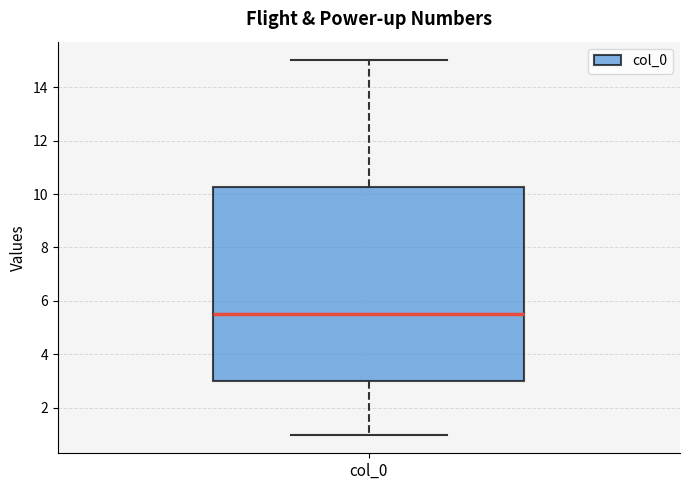

Transcribe this box plot: give where the median line is, the range the box spans, and where the two whiskers end, as read against the y-axis. The values are not printed on the chart, so give them approximately, as read against the axis.

median 5.6, box 3.0 to 10.2, whiskers 1.0 to 15.0